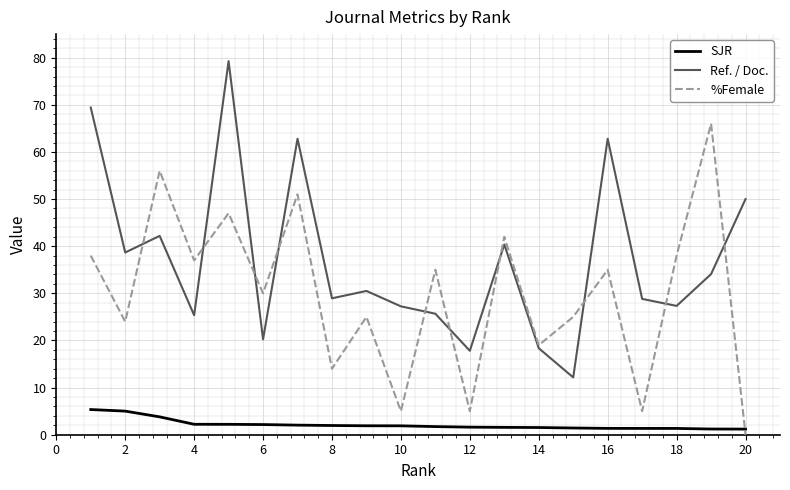

True or false: %Female has more than 1 interior local peaks.

True